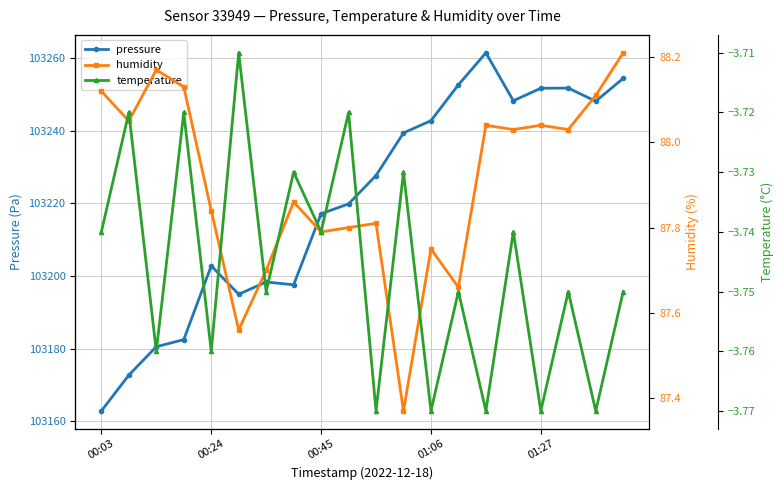

What position from the right is 14?

6